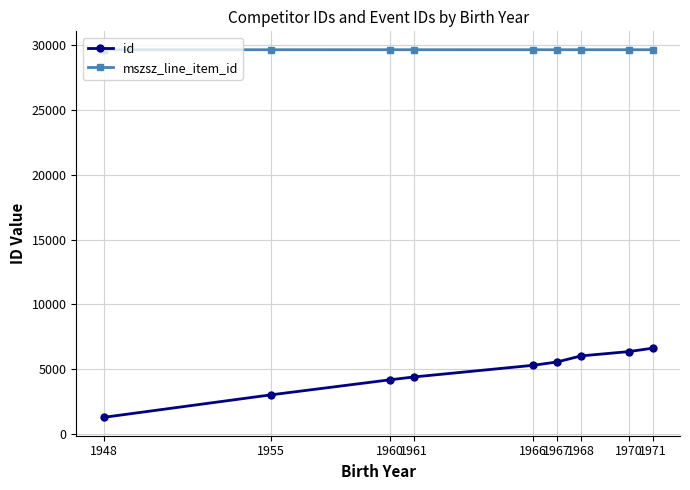

True or false: id has a value of 5574 at 1967.

True